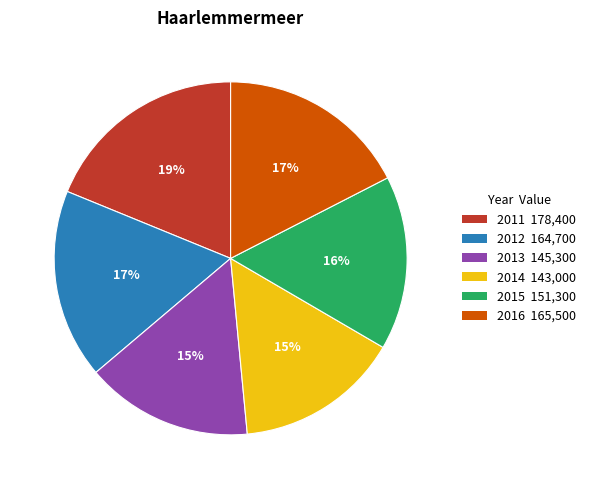

To the nearest percent, what is the combined percentage of 2012 and 2014?

32%